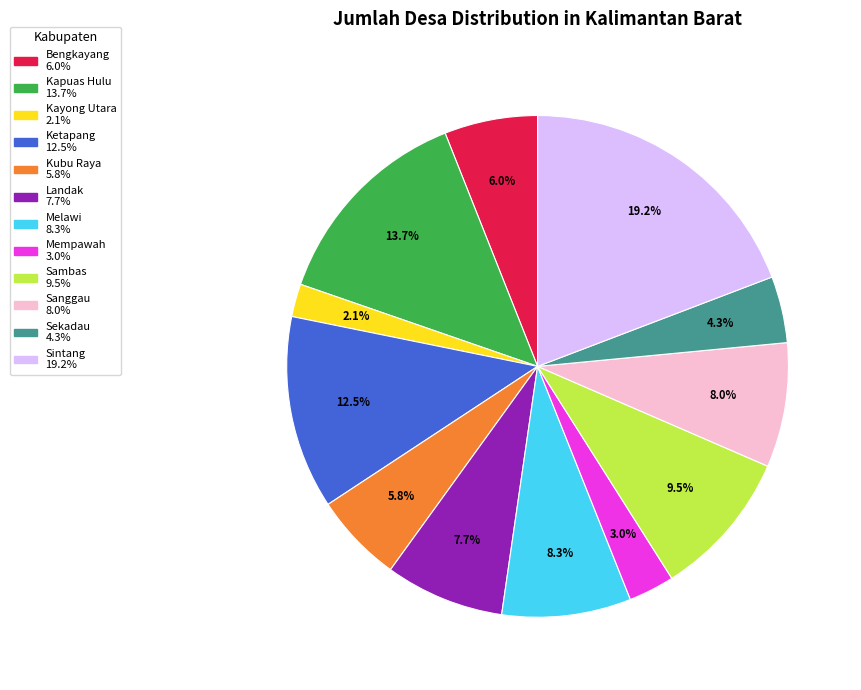

Is the sum of Ketapang and Sekadau greater than half?

No